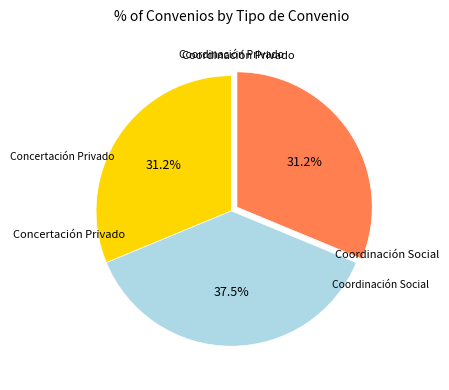

Is there any slice that represents more than half of the pie?

No